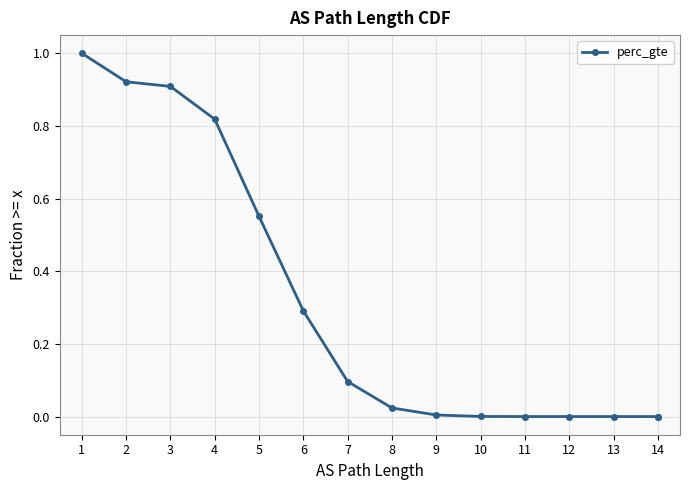

How many values are above zero?

14